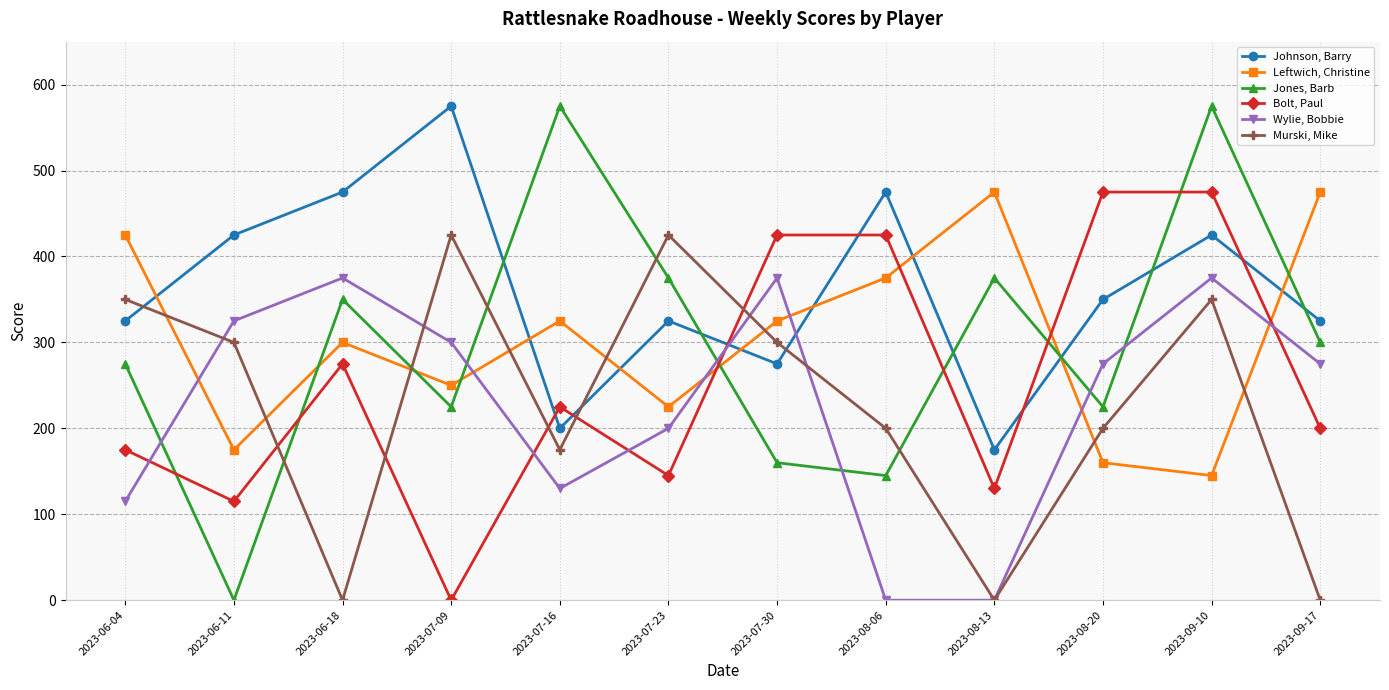

What is the maximum value for Wylie, Bobbie?

375